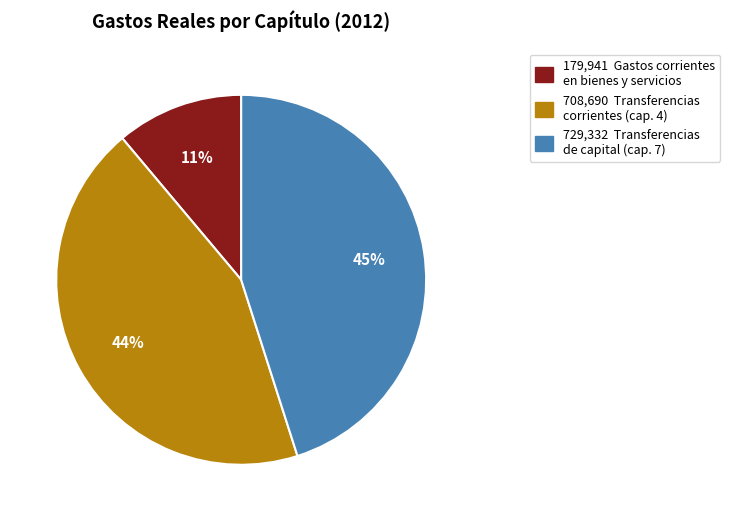

To the nearest percent, what is the difference between the largest and smallest slice percentages?

34%